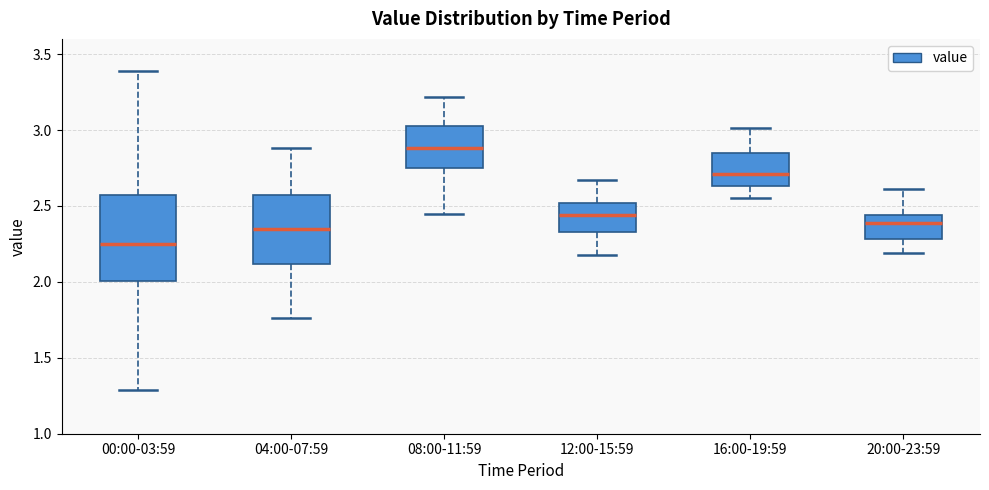

Where does the median line of the box for 08:00-11:59 sit on the y-axis? The values are not printed on the chart, so give them approximately, as read against the axis.

2.90